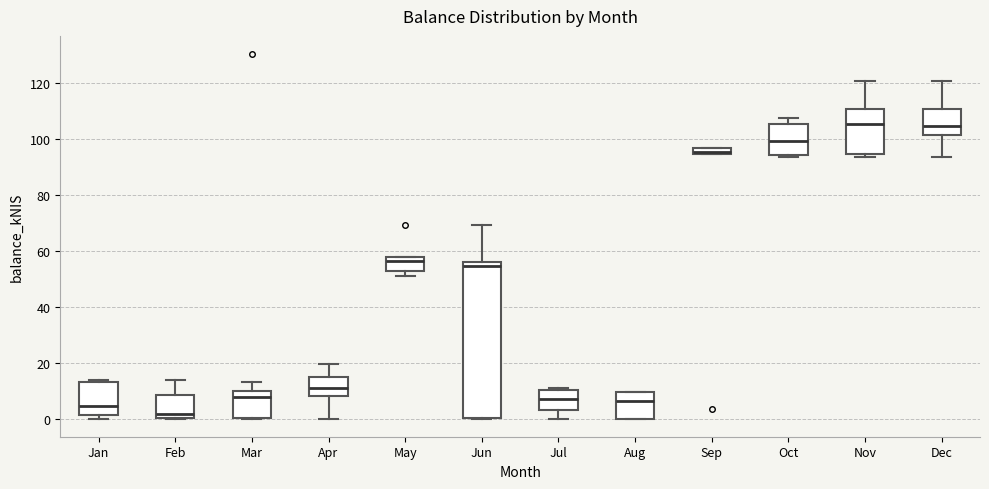

Which box is the tallest, from its lower edge to its upper edge?

Jun